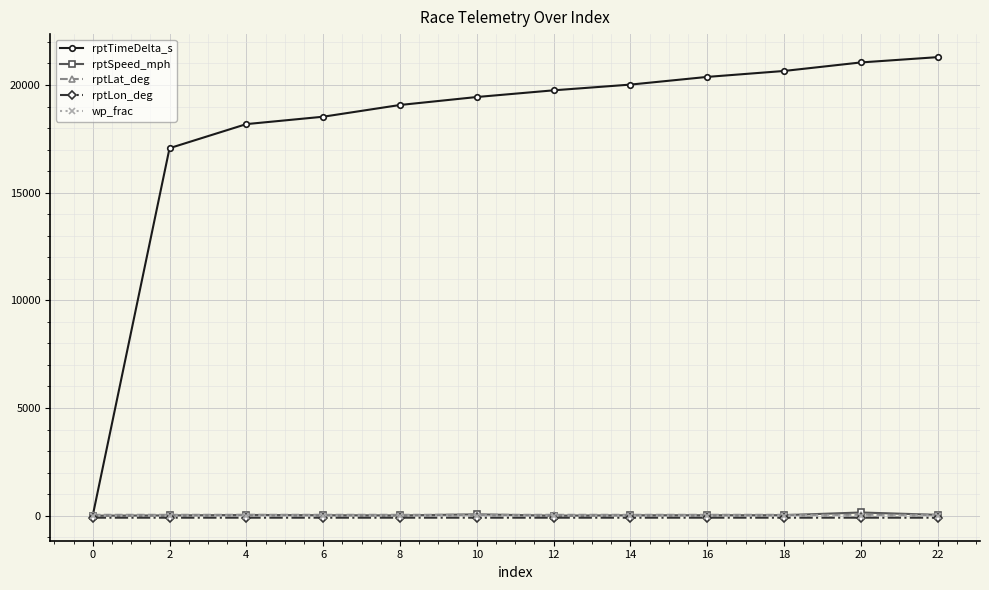

Which series has the largest range (max minus min)?

rptTimeDelta_s